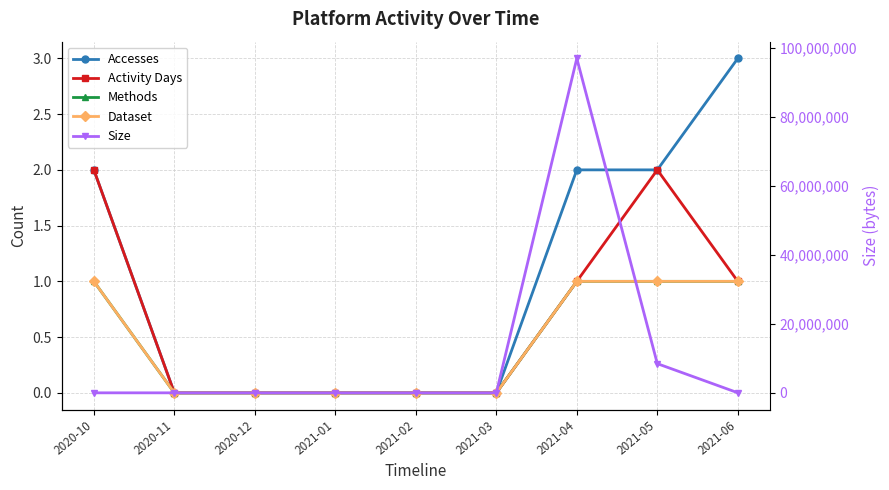

The Dataset series shows 0 at 2021-03. True or false?

True